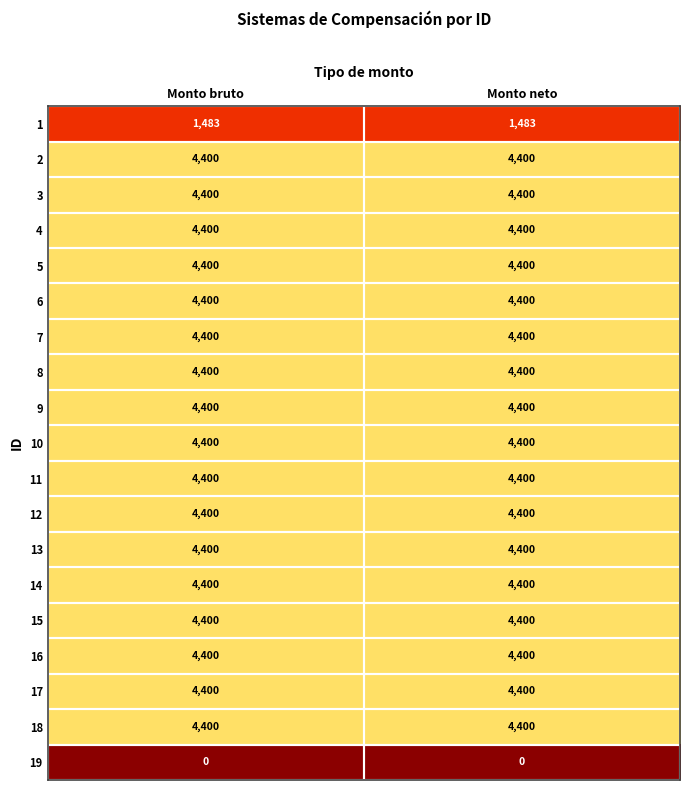

The value of 4 at Monto neto is 6130. True or false?

False